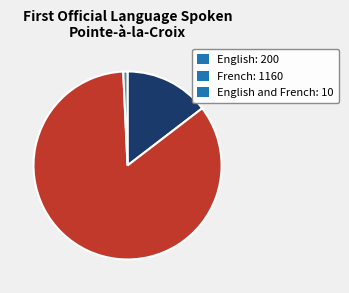

Count the number of slices in the pie.

3